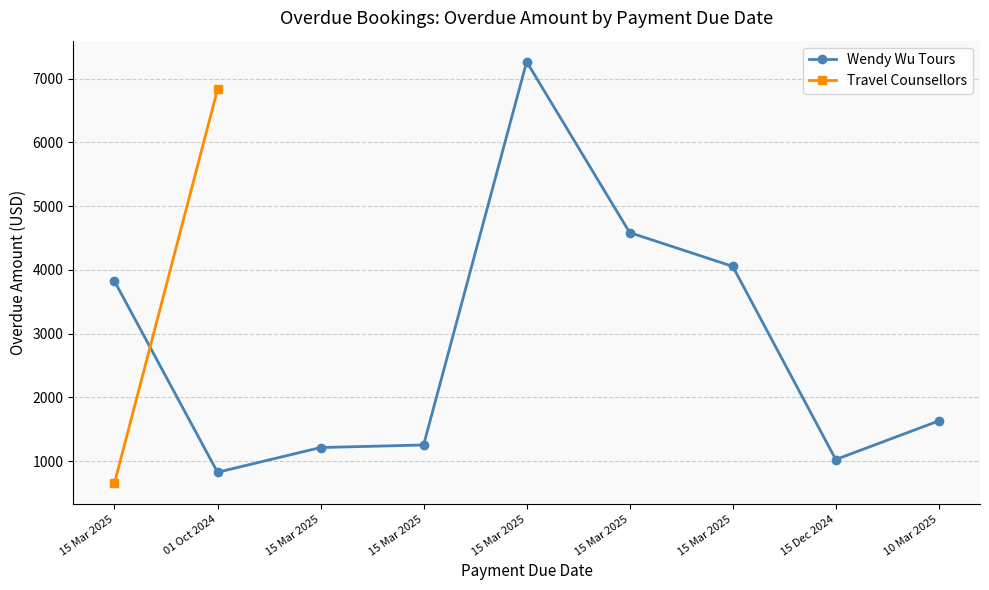

List the labels in order of value, largest first.

15 Mar 2025, 15 Mar 2025, 15 Mar 2025, 15 Mar 2025, 10 Mar 2025, 15 Mar 2025, 15 Mar 2025, 15 Dec 2024, 01 Oct 2024